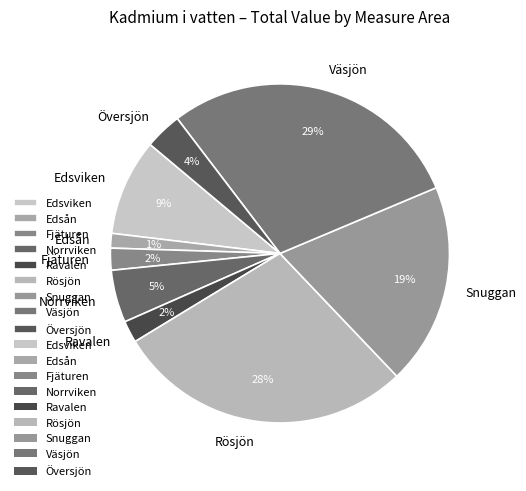

Which slice is the smallest?

Edsån